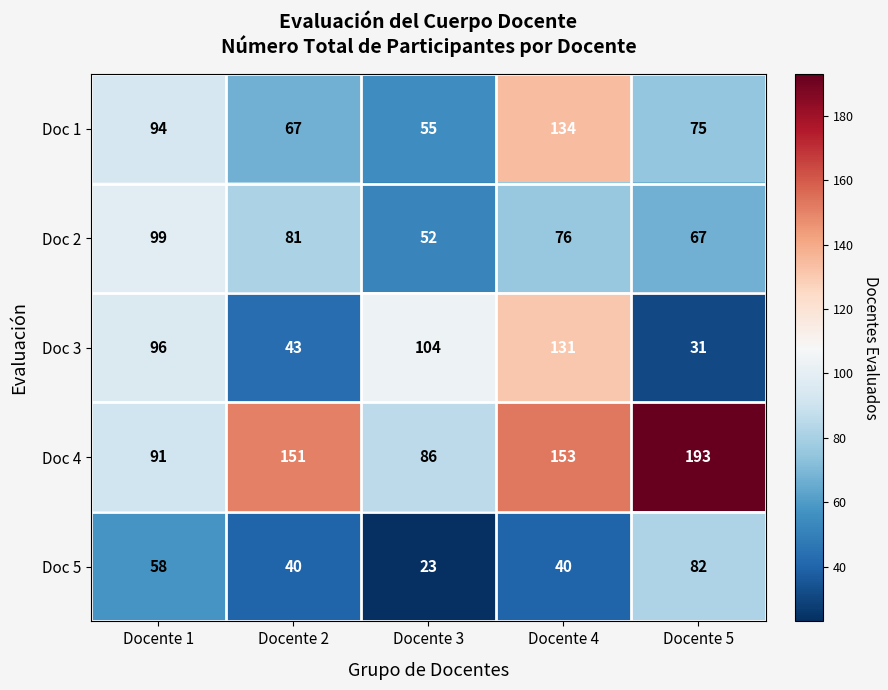

What is the sum of all Doc 1 values?

425